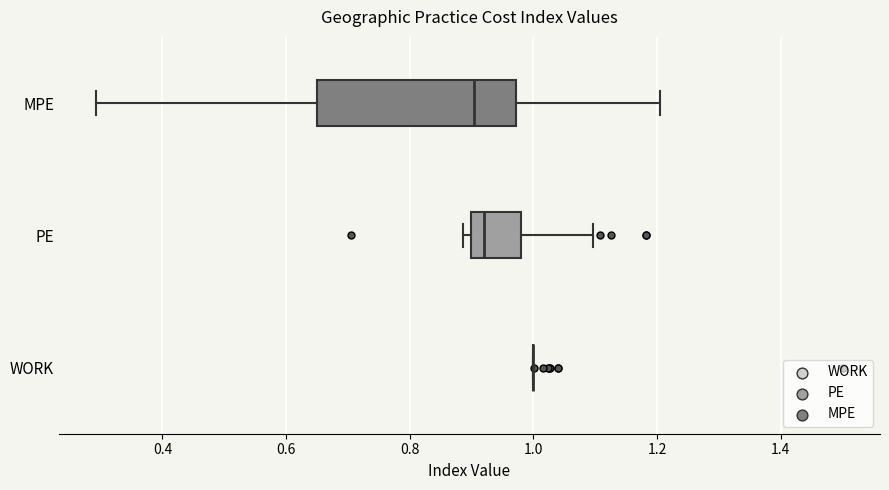

Which box is the widest, from its left edge to its right edge?

MPE